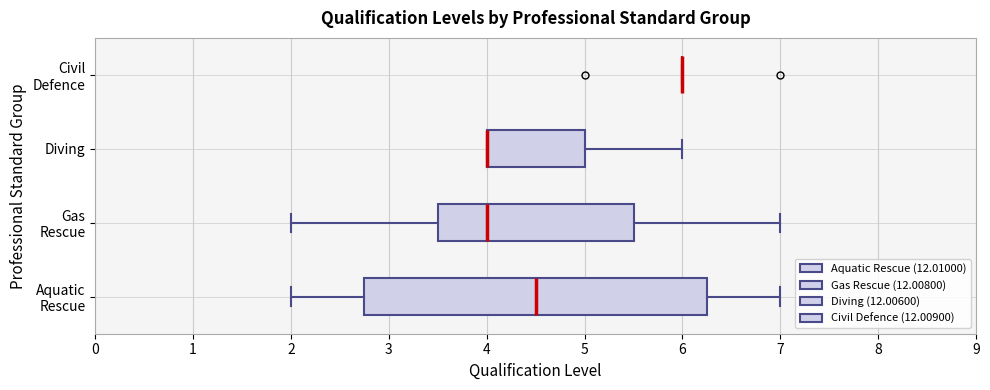

Reading bottom to top, transcribe this box plot: for each box, give where its median line is, the range the box spans, and where its two whiskers end, as read against the x-axis. The values are not printed on the chart, so give them approximately, as read against the axis.

Aquatic Rescue: median 4.5, box 2.8 to 6.3, whiskers 2.0 to 7.0
Gas Rescue: median 4.0, box 3.5 to 5.5, whiskers 2.0 to 7.0
Diving: median 4.0 (drawn on the box's left edge), box 4.0 to 5.0, whiskers 4.0 to 6.0
Civil Defence: box collapsed to a line at 6.0, whiskers 6.0 to 6.0